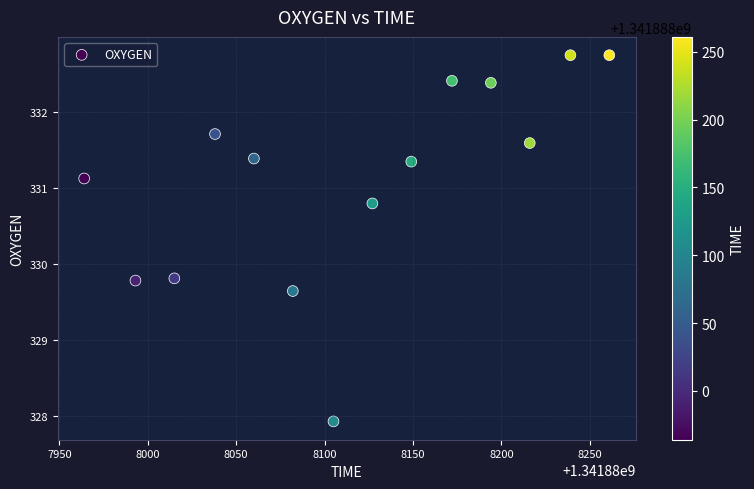

What is the range of X values (max minus min)?

297.0